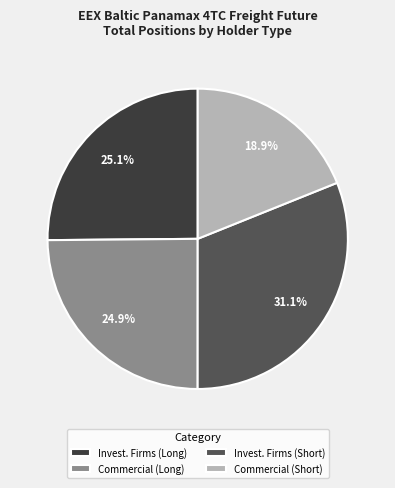

How many segments does this pie chart have?

4